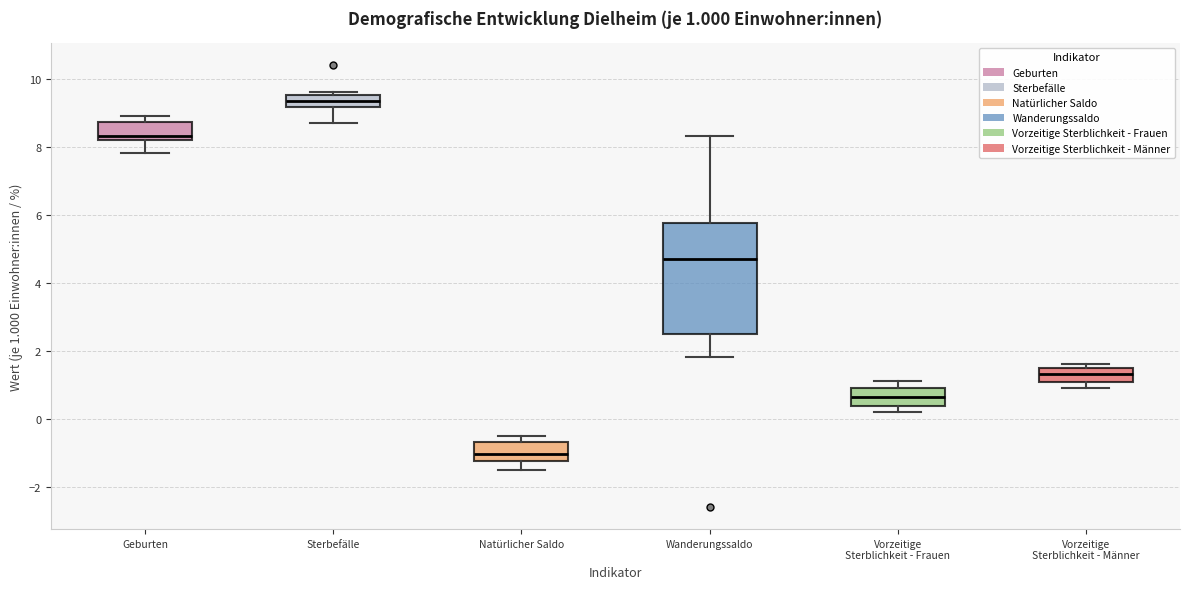

Which box's median line is the highest?

Sterbefälle